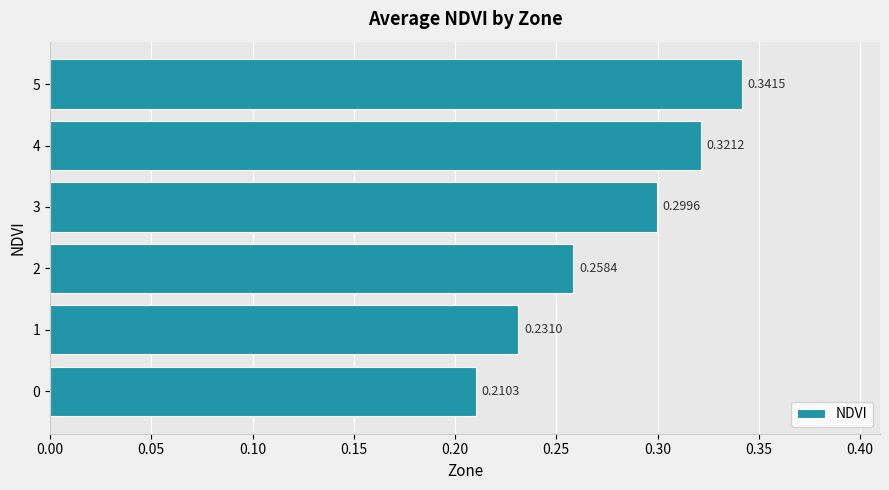

Between 3 and 4, which is larger?

4